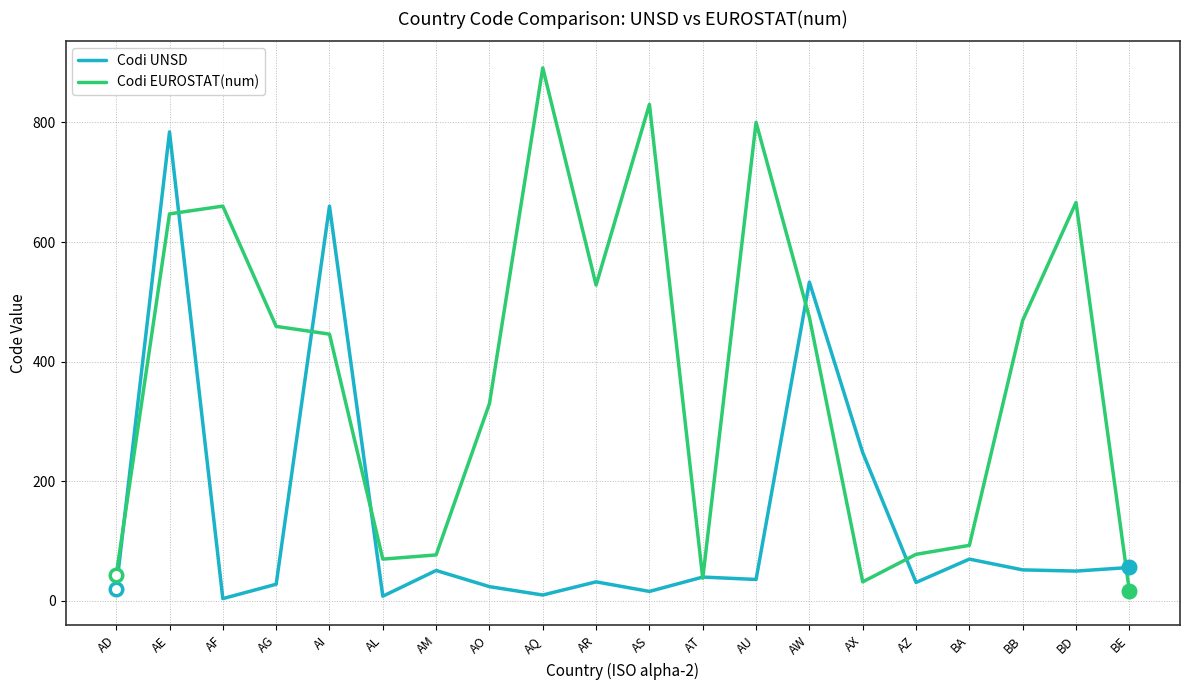

What is the spread (max minus min) of values at AM?

26